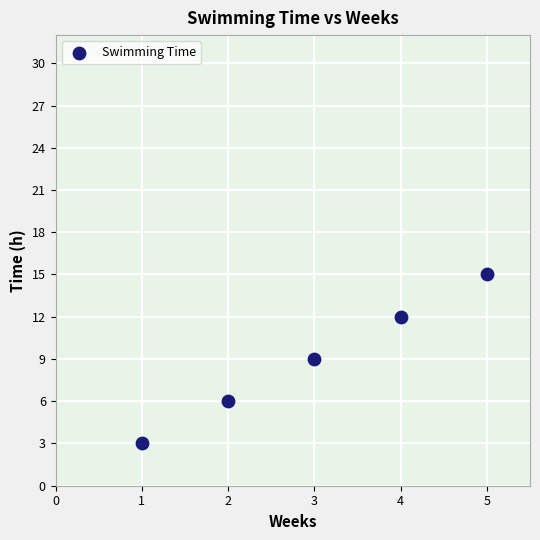

What is the range of X values (max minus min)?

4